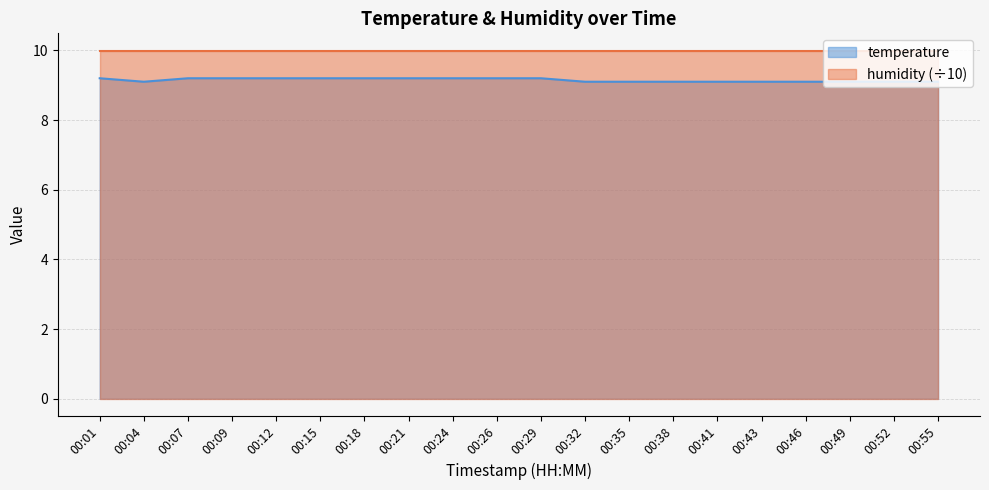

What value does the data have at 00:46?

9.1